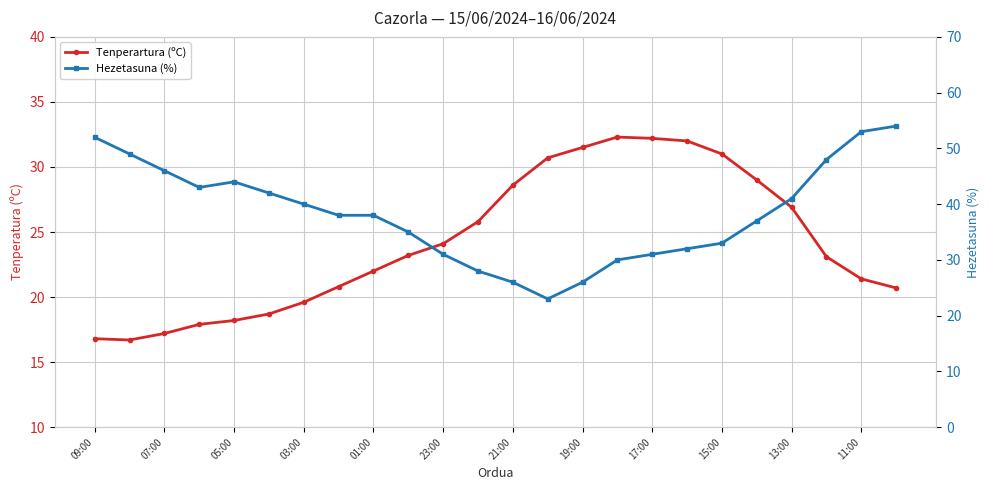

Where does the Hezetasuna (%) series first go above 38?

09:00